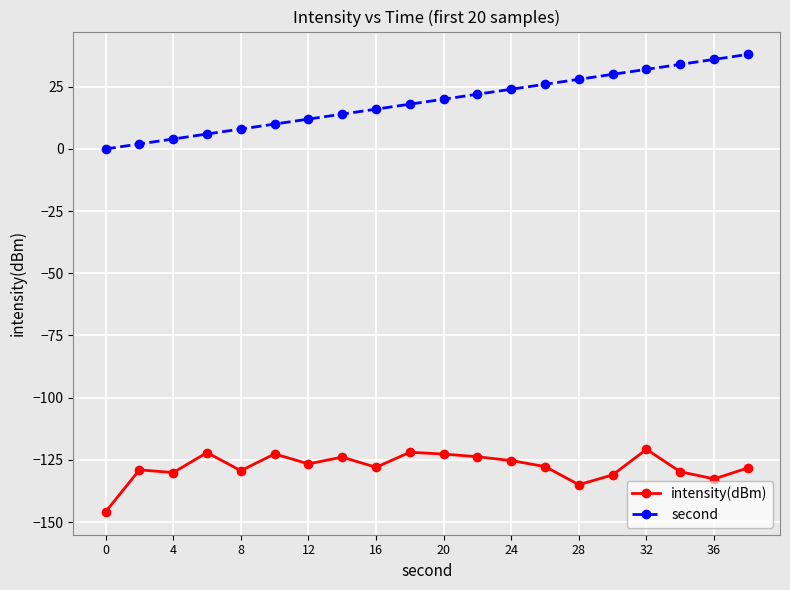

What is the difference between the maximum and minimum values in the intensity(dBm) series?

25.1